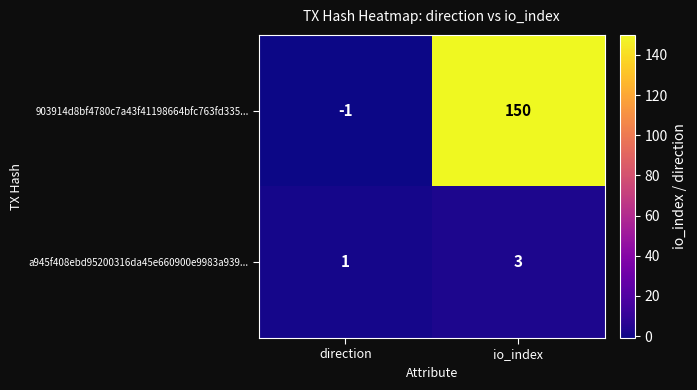

The 903914d8bf4780c7a43f41198664bfc763fd335... series shows -1 at direction. True or false?

True